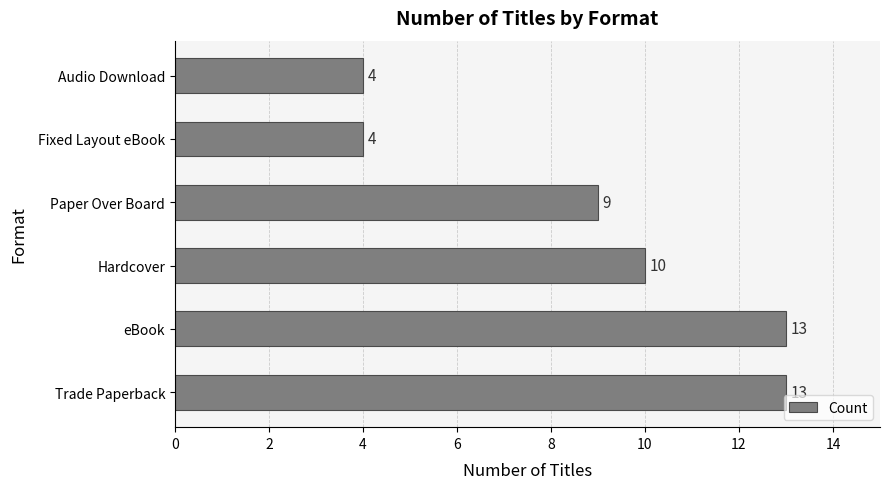

Where is the data nearest to the value 8?

Paper Over Board